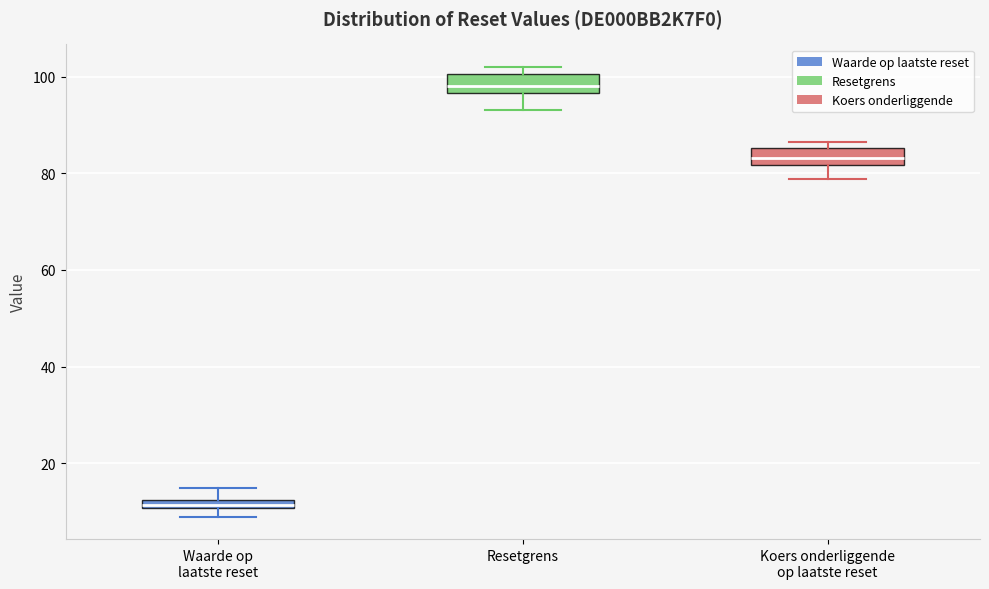

Where is the lower edge of the box for Resetgrens on the y-axis? The values are not printed on the chart, so give them approximately, as read against the axis.

96